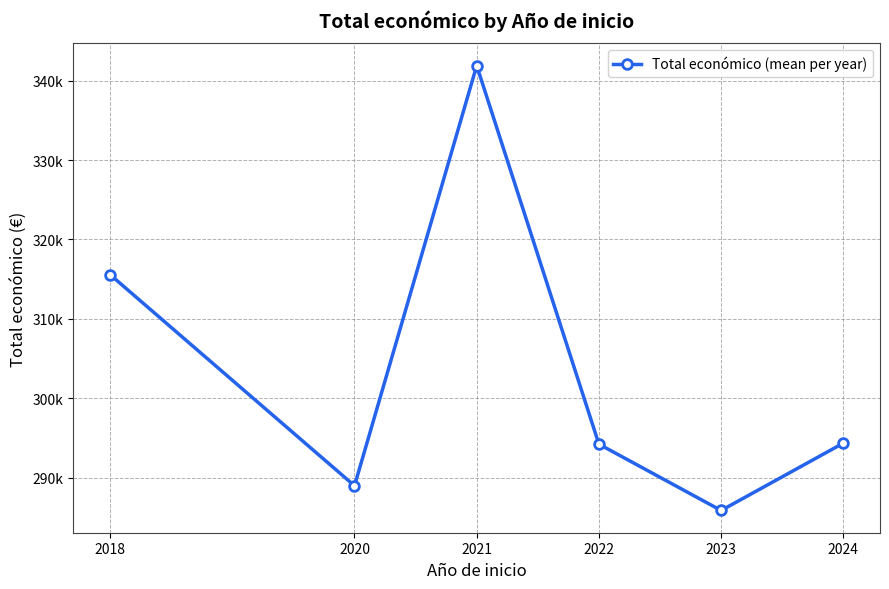

Reading left to right, transcribe all the data shown in this chart.

315561.5	288963.3	341894.2	294205.1	285848.8	294333.6